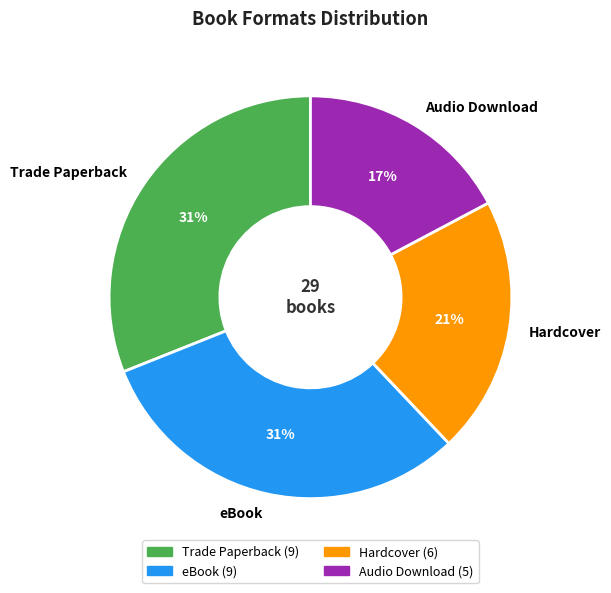

Combined, do Hardcover and Audio Download account for over 50%?

No